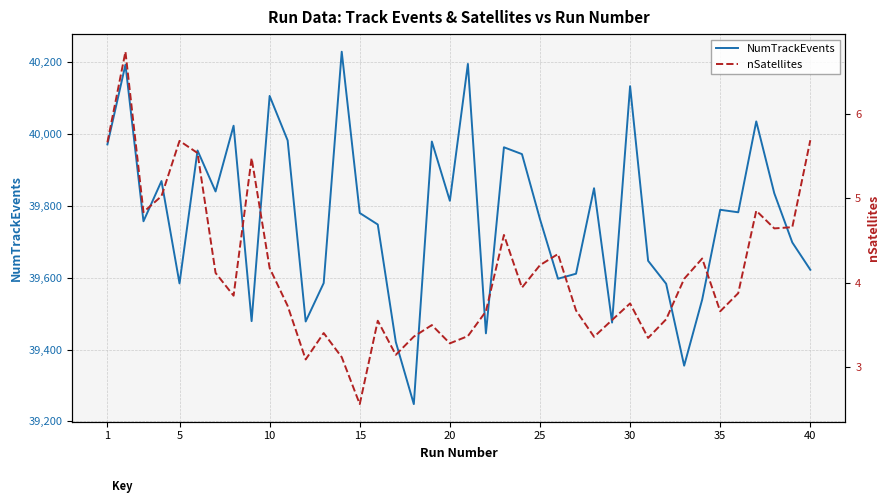

True or false: NumTrackEvents has more than 1 points higher than both neighbors.

True